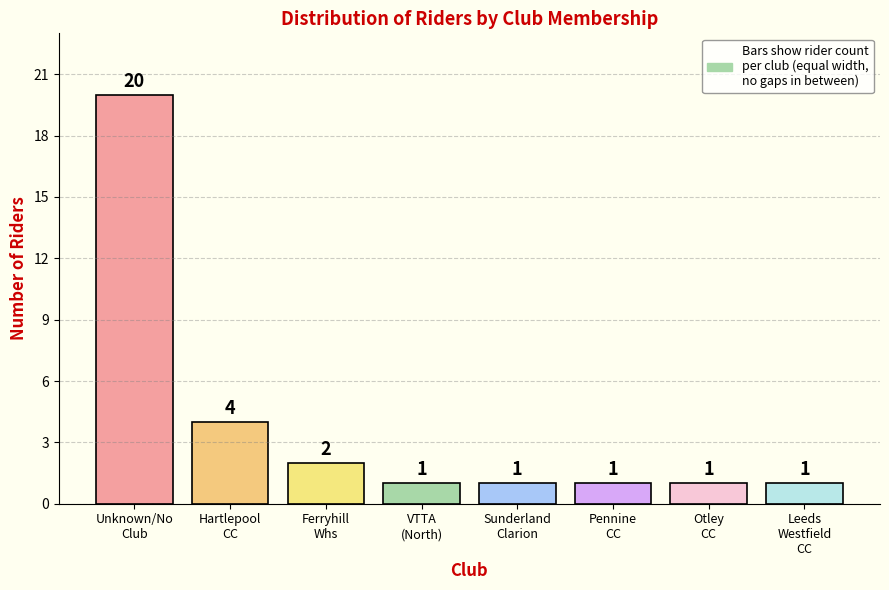

Reading right to left, transcribe all the data shown in this chart.

1	1	1	1	1	2	4	20